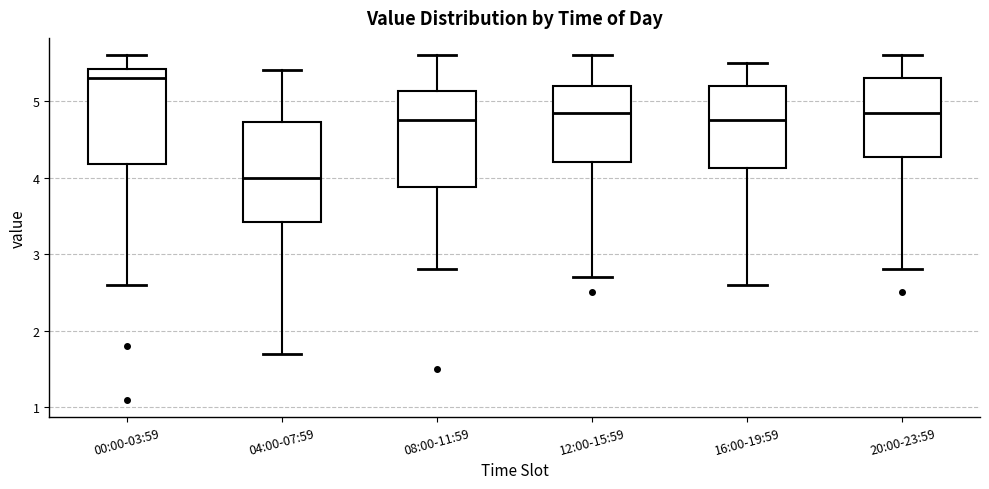

Which box has the lowest median line?

04:00-07:59